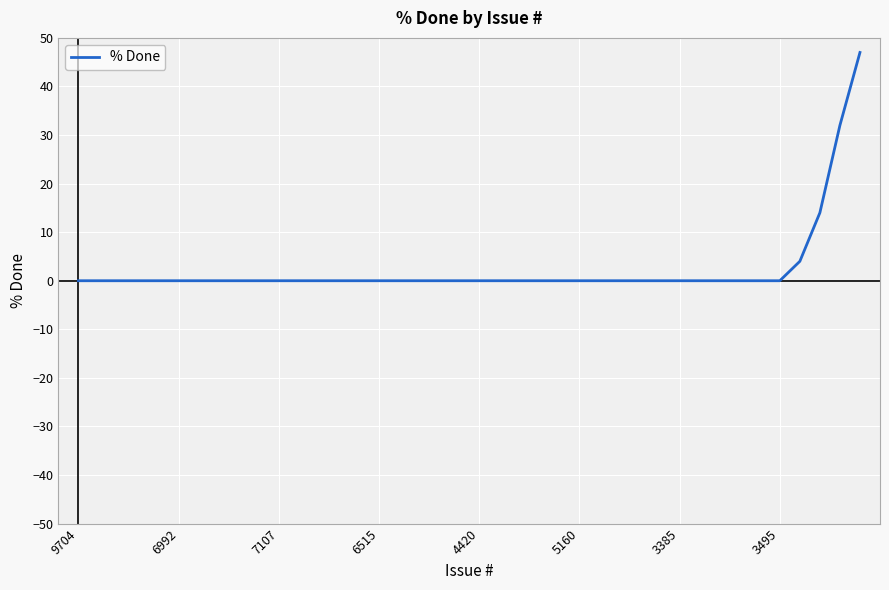

What is the greatest value displayed?

47